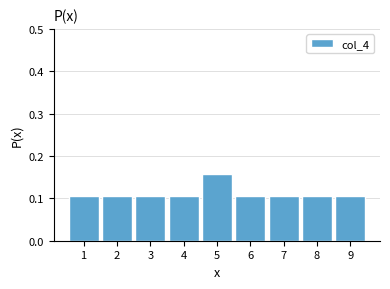

Reading left to right, list every bar in this chart as the range it spans on the x-axis followed by its height. The values are not printed on the chart, so give them approximately, as read against the axis.

0.5 to 1.5: 0.11
1.5 to 2.5: 0.11
2.5 to 3.5: 0.11
3.5 to 4.5: 0.11
4.5 to 5.5: 0.16
5.5 to 6.5: 0.11
6.5 to 7.5: 0.11
7.5 to 8.5: 0.11
8.5 to 9.5: 0.11